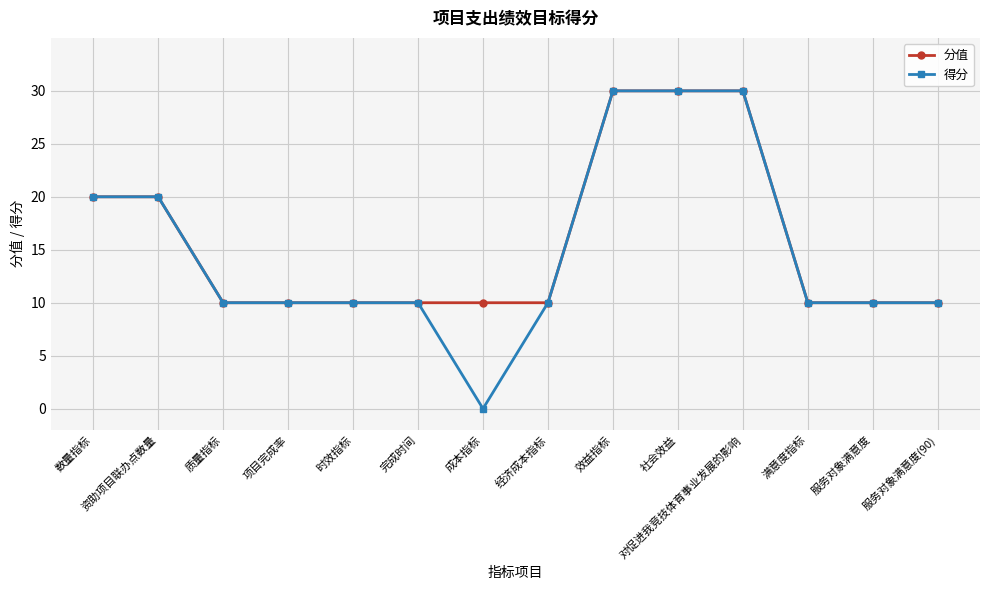

What position from the left is 效益指标?

9